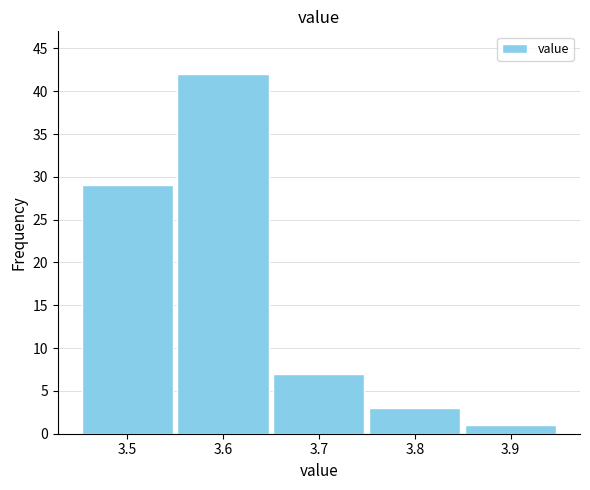

Reading left to right, transcribe this chart: for each bar, give the range it covers on the x-axis and its height. The values are not printed on the chart, so give them approximately, as read against the axis.

3.45 to 3.55: 29
3.55 to 3.65: 42
3.65 to 3.75: 7
3.75 to 3.85: 3
3.85 to 3.95: 1